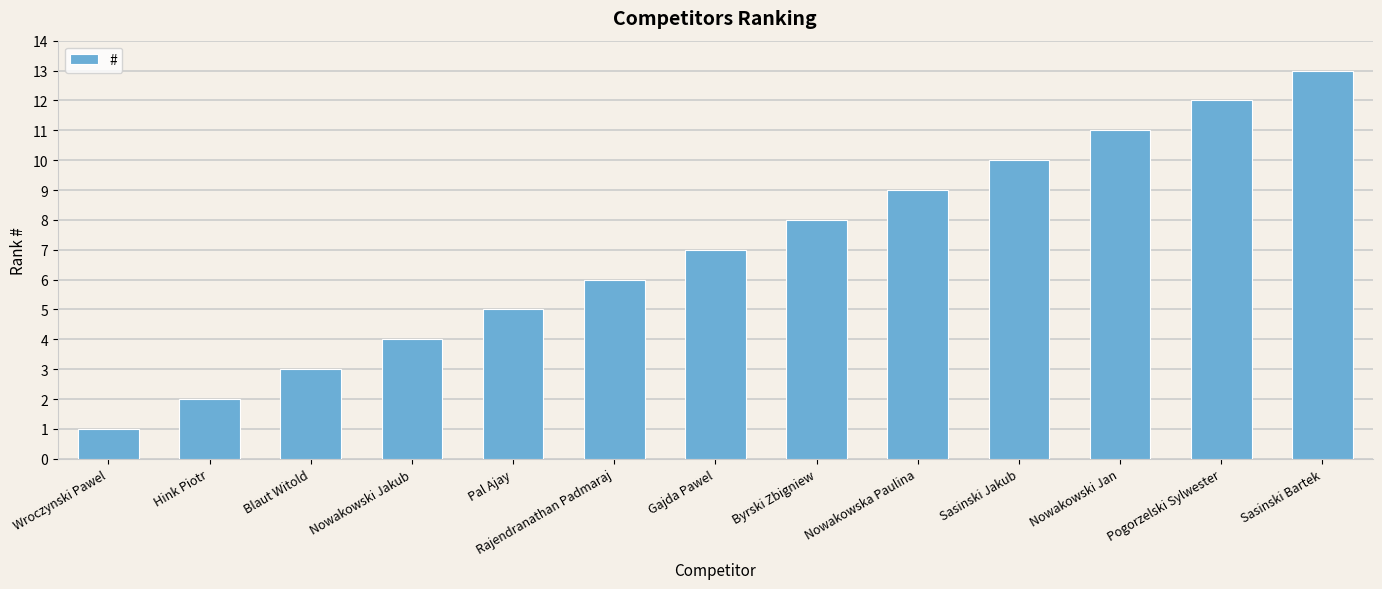

How many categories are shown in the chart?

13